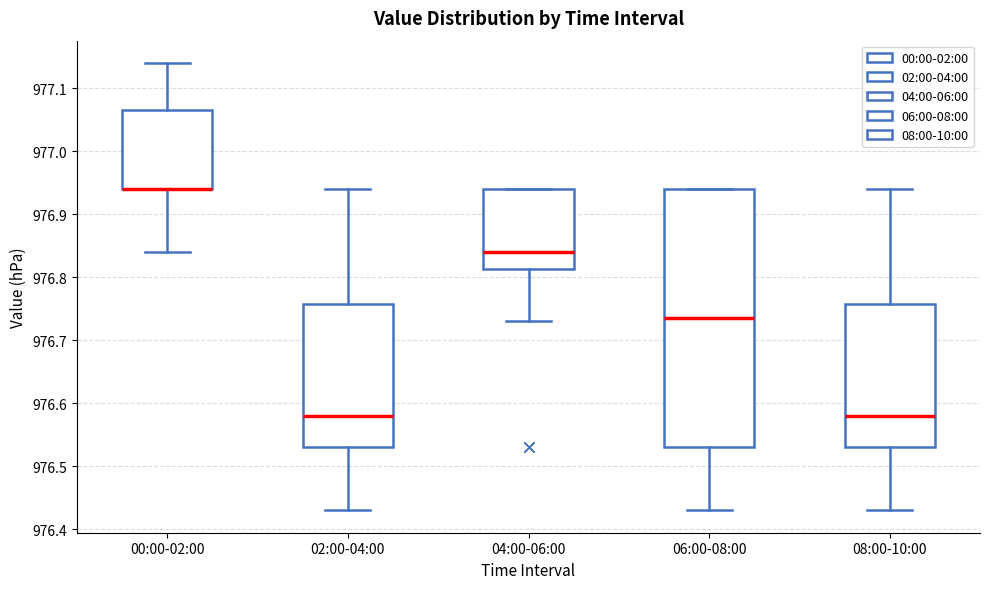

Where does the lower whisker of the box for 02:00-04:00 end on the y-axis? The values are not printed on the chart, so give them approximately, as read against the axis.

976.43